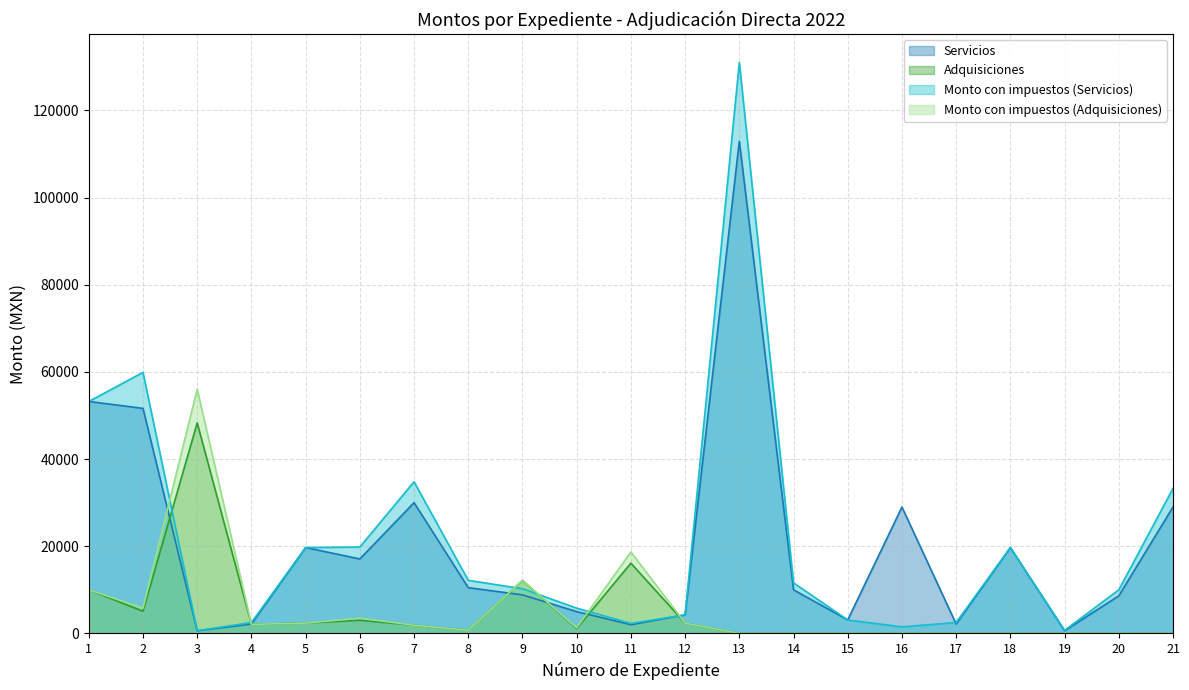

Reading left to right, list all the values displayed in this chart.

Servicios: 53223.1	51637.9	606.0	2155.0	19704.9	17086.2	30000.0	10500.0	8840.0	5000.0	2000.0	4256.0	112931.0	10000.0	3089.1	29000.0	2155.2	19704.9	603.5	8620.7	29000.0
Adquisiciones: 10000.0	5084.5	48305.2	2075.9	2366.0	3016.0	1872.0	735.1	12156.0	1112.3	16120.0	2366.0	0.0	0.0	0.0	0.0	0.0	0.0	0.0	0.0	0.0
Monto con impuestos (Servicios): 53223.1	59900.0	618.6	2500.0	19704.9	19820.0	34800.0	12180.0	10254.4	5800.0	2295.0	4256.0	130999.0	11600.0	3089.1	1500.0	2500.0	19704.9	700.0	10000.0	33277.5
Monto con impuestos (Adquisiciones): 10000.0	5800.0	56034.0	2075.9	2366.0	3498.6	1872.0	735.1	12156.0	1285.2	18700.0	2366.0	0.0	0.0	0.0	0.0	0.0	0.0	0.0	0.0	0.0